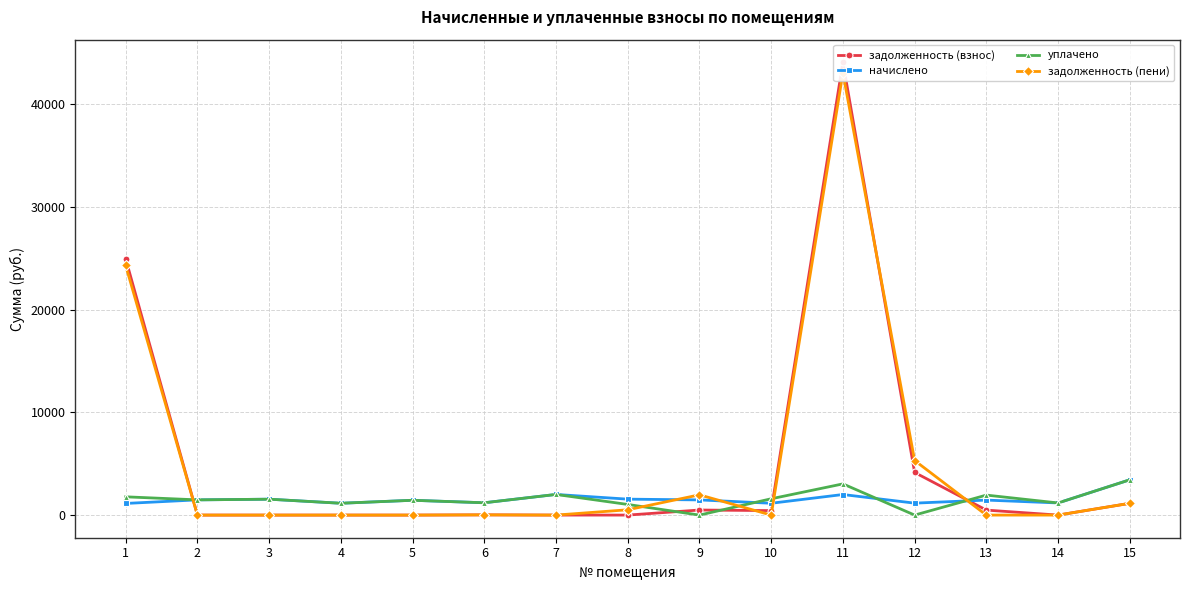

True or false: задолженность (взнос) has a value of 486.4 at 13.

True